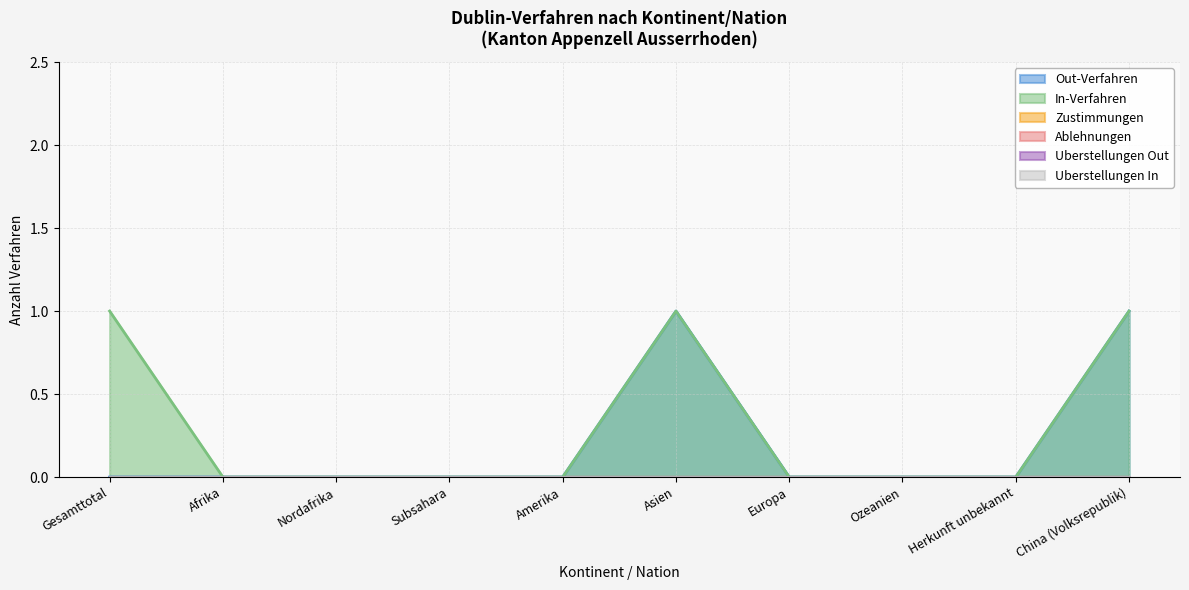

How many lines are shown in the chart?

6